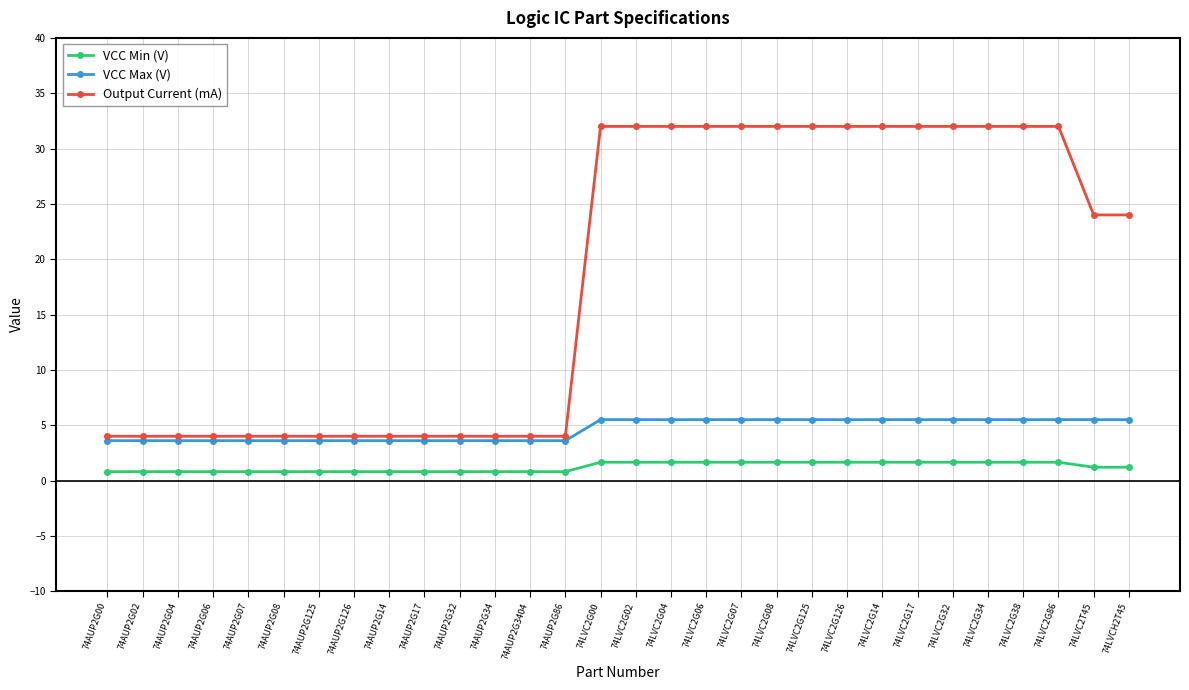

List the series in order of their peak value, lowest first.

VCC Min (V), VCC Max (V), Output Current (mA)